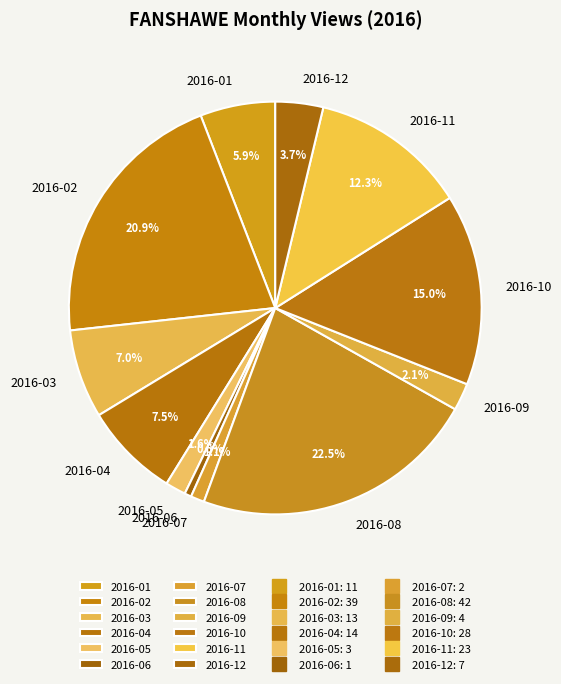

Between 2016-12 and 2016-10, which is larger?

2016-10